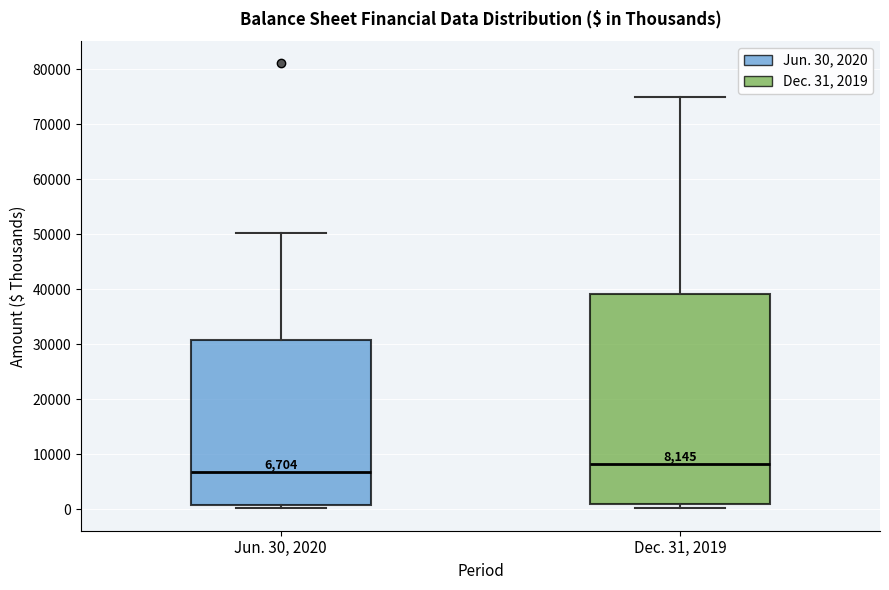

Which box's median line is the highest?

Dec. 31, 2019